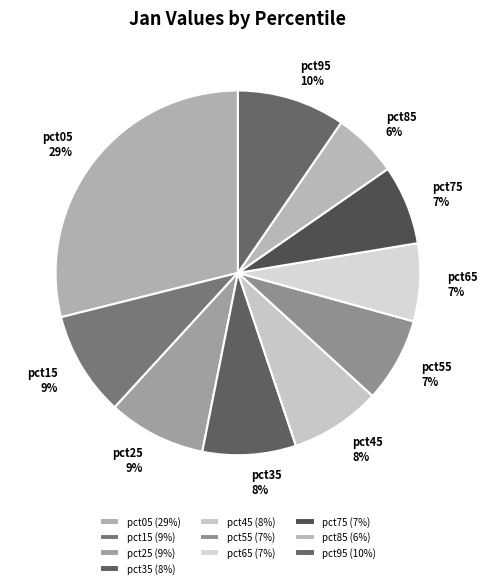

Is the sum of pct45 and pct25 greater than half?

No